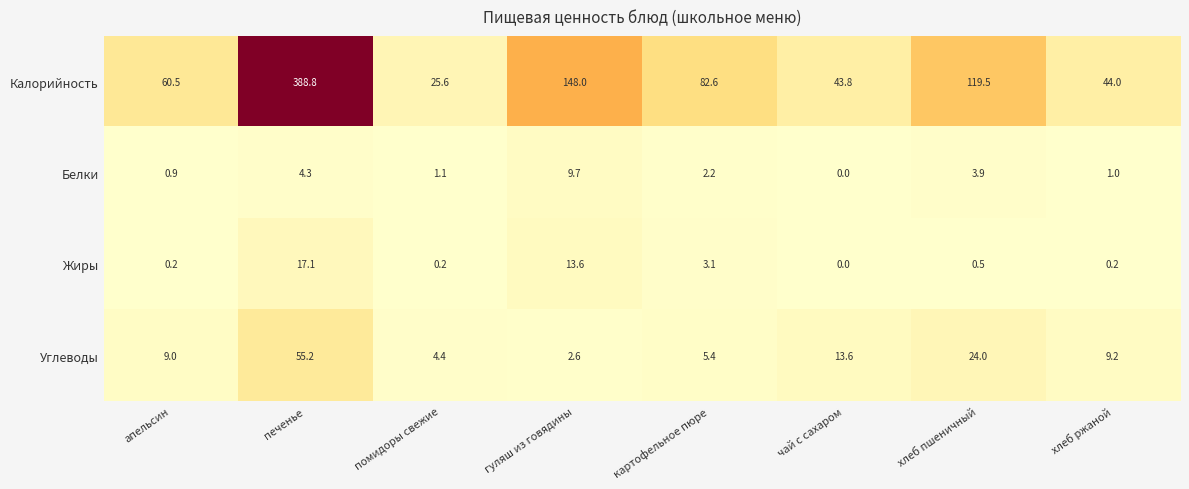

What is the difference between the Белки values at картофельное пюре and хлеб ржаной?

1.2